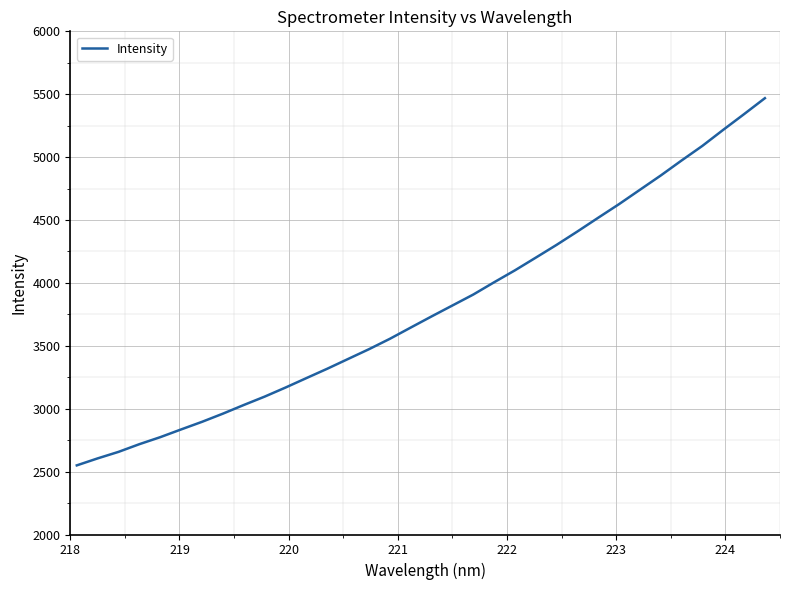

How many lines are shown in the chart?

1